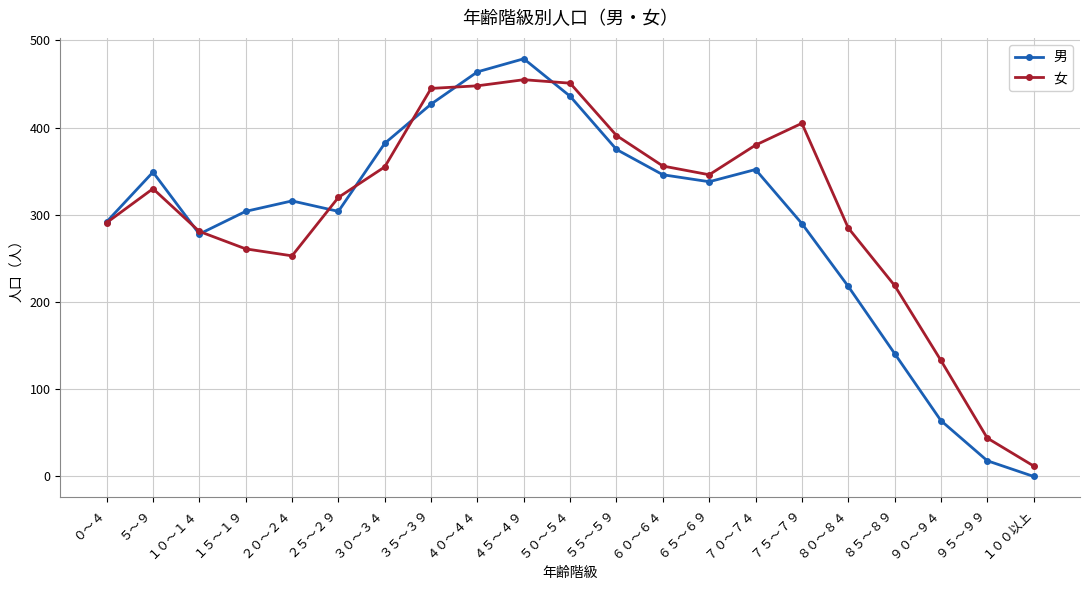

True or false: 女 has more than 1 interior local peaks.

True